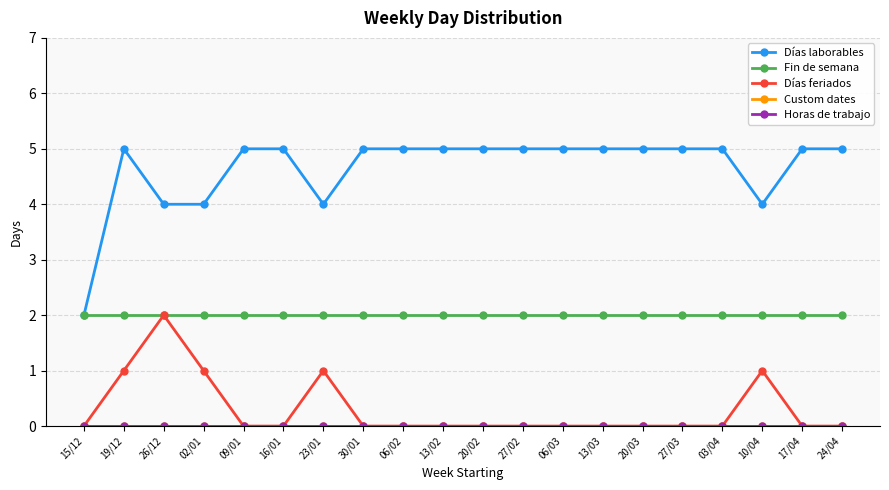

Where is Fin de semana nearest to the value 2?

15/12